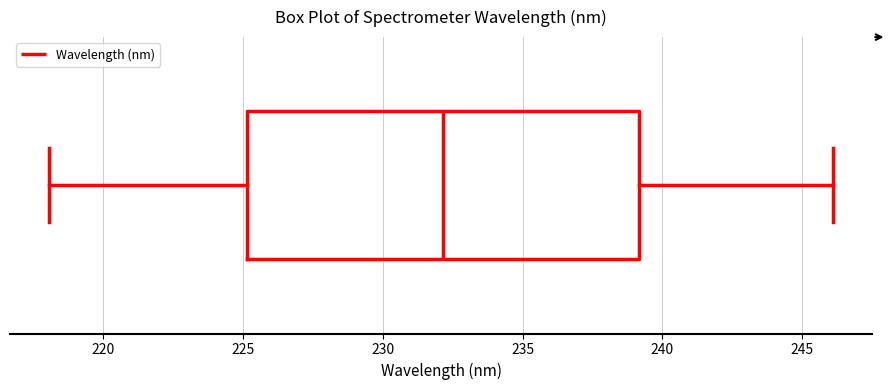

Where does the right whisker of the box end on the x-axis? The values are not printed on the chart, so give them approximately, as read against the axis.

246